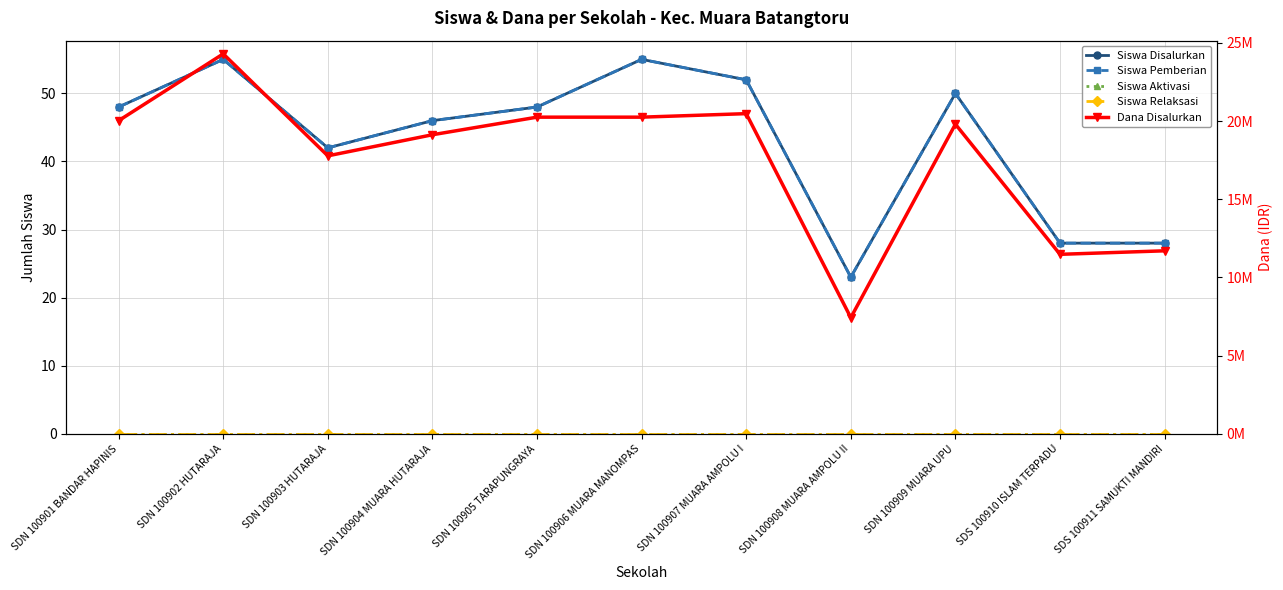

The value of Siswa Pemberian at SDN 100907 MUARA AMPOLU I is 52. True or false?

True